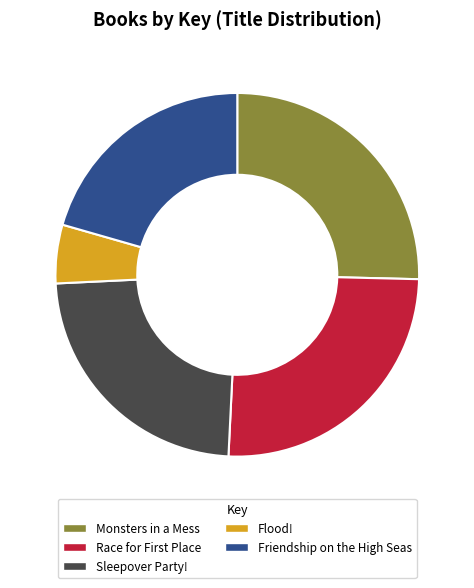

Which slice is the smallest?

Flood!